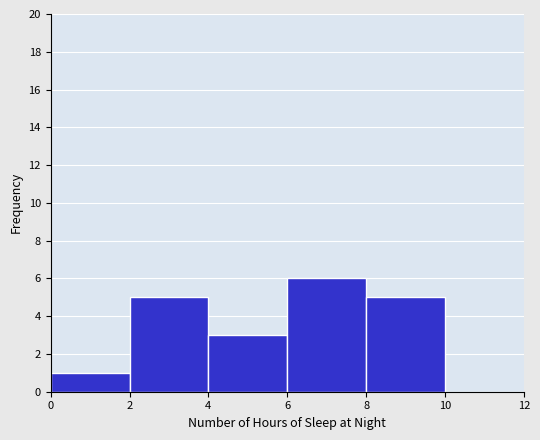

What is the height of the bar covering 6 to 8 on the x-axis? The values are not printed on the chart, so give them approximately, as read against the axis.

6